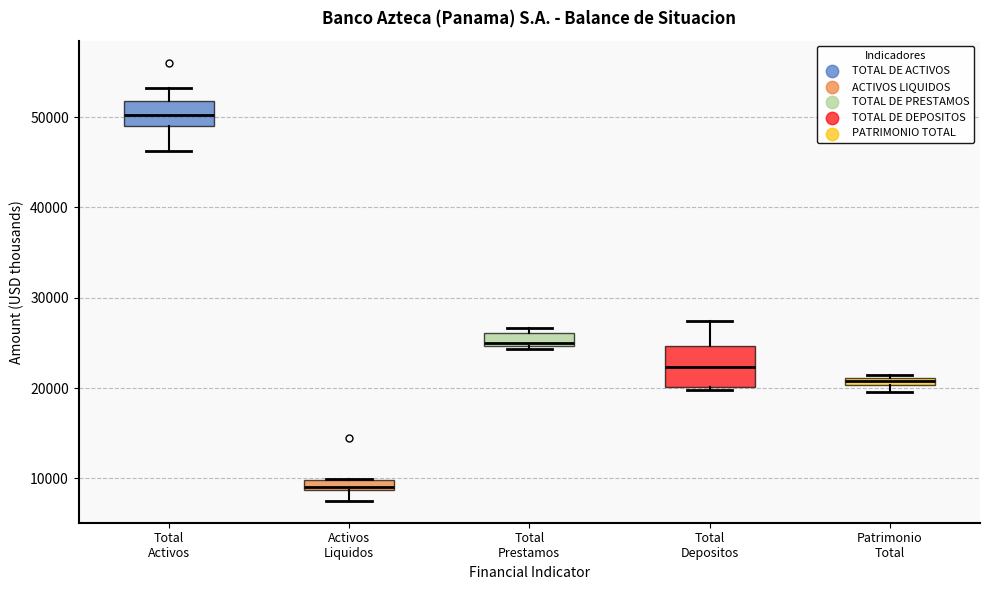

Which box has the highest median line?

Total Activos